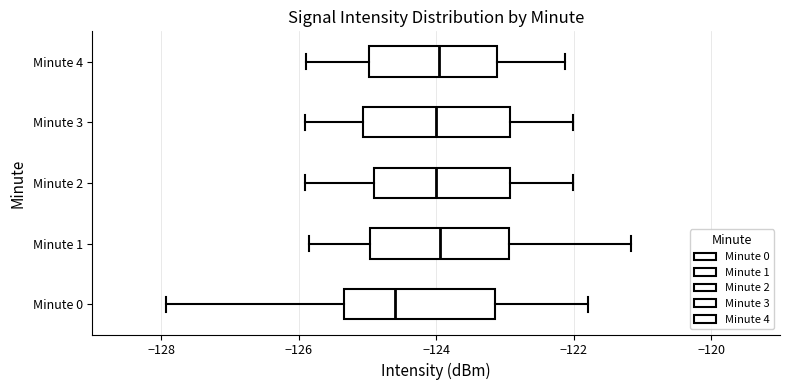

Reading bottom to top, transcribe this box plot: for each box, give where its median line is, the range the box spans, and where its two whiskers end, as read against the x-axis. The values are not printed on the chart, so give them approximately, as read against the axis.

Minute 0: median -124.6, box -125.4 to -123.2, whiskers -128.0 to -121.8
Minute 1: median -124.0, box -125.0 to -123.0, whiskers -125.8 to -121.2
Minute 2: median -124.0, box -125.0 to -123.0, whiskers -126.0 to -122.0
Minute 3: median -124.0, box -125.0 to -123.0, whiskers -126.0 to -122.0
Minute 4: median -124.0, box -125.0 to -123.2, whiskers -125.8 to -122.2